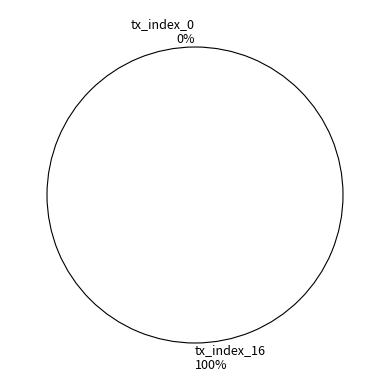

Does any single category account for the majority?

Yes